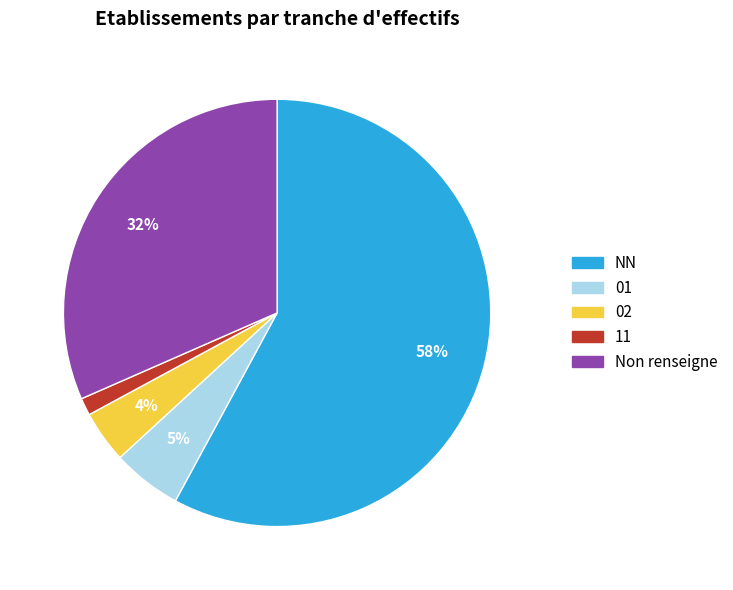

How many segments does this pie chart have?

5